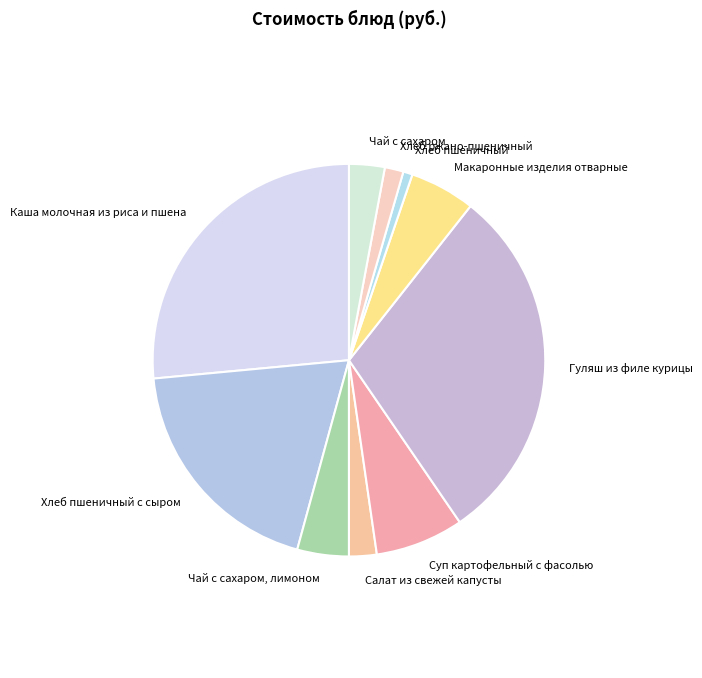

Rank the categories by value from highest to lowest.

Гуляш из филе курицы, Каша молочная из риса и пшена, Хлеб пшеничный с сыром, Суп картофельный с фасолью, Макаронные изделия отварные, Чай с сахаром, лимоном, Чай с сахаром, Салат из свежей капусты, Хлеб ржано-пшеничный, Хлеб пшеничный